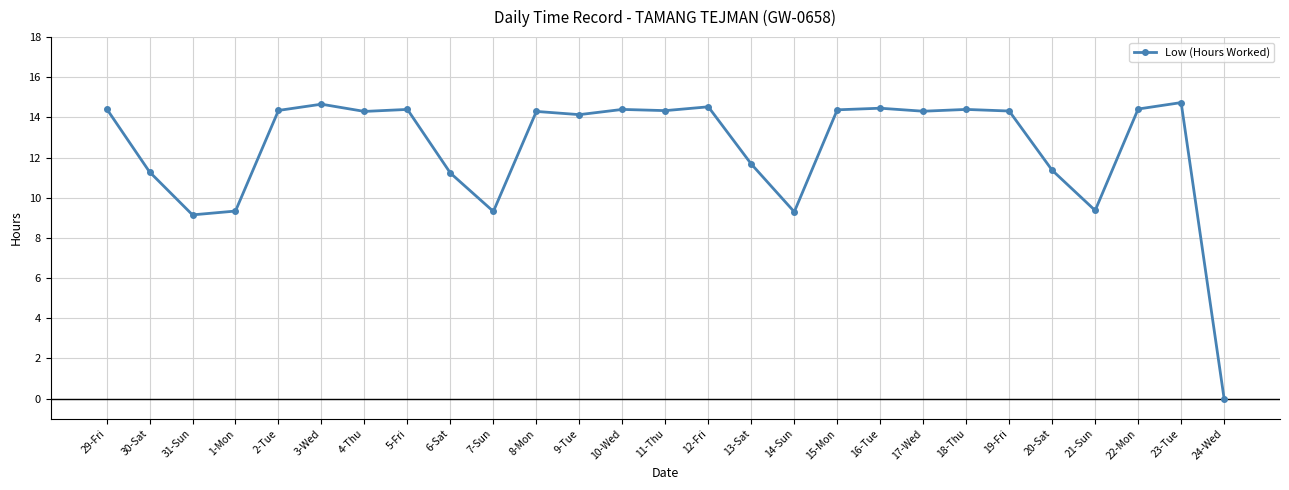

What is the label of the 4th point from the left?

1-Mon